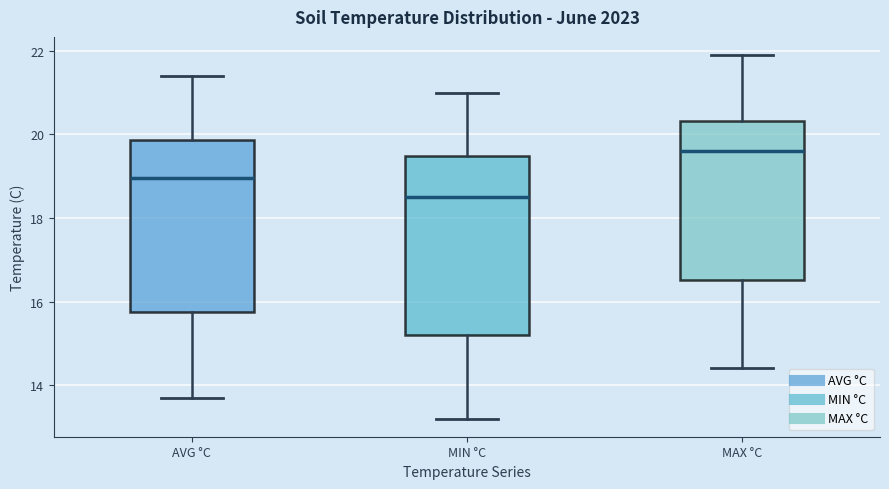

Reading left to right, read every box against the y-axis: the position of its median line, the range the box covers, and the ends of its whiskers. The values are not printed on the chart, so give them approximately, as read against the axis.

AVG °C: median 19.0, box 15.8 to 19.8, whiskers 13.8 to 21.4
MIN °C: median 18.6, box 15.2 to 19.4, whiskers 13.2 to 21.0
MAX °C: median 19.6, box 16.6 to 20.4, whiskers 14.4 to 22.0